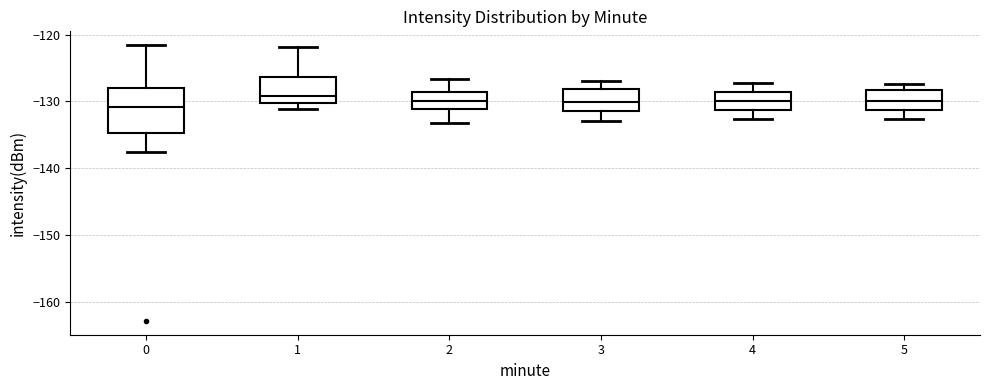

Reading left to right, transcribe this box plot: for each box, give where its median line is, the range the box spans, and where its two whiskers end, as read against the y-axis. The values are not printed on the chart, so give them approximately, as read against the axis.

0: median -131, box -135 to -128, whiskers -138 to -122
1: median -129, box -130 to -126, whiskers -131 to -122
2: median -130, box -131 to -129, whiskers -133 to -127
3: median -130, box -131 to -128, whiskers -133 to -127
4: median -130, box -131 to -129, whiskers -133 to -127
5: median -130, box -131 to -128, whiskers -133 to -127